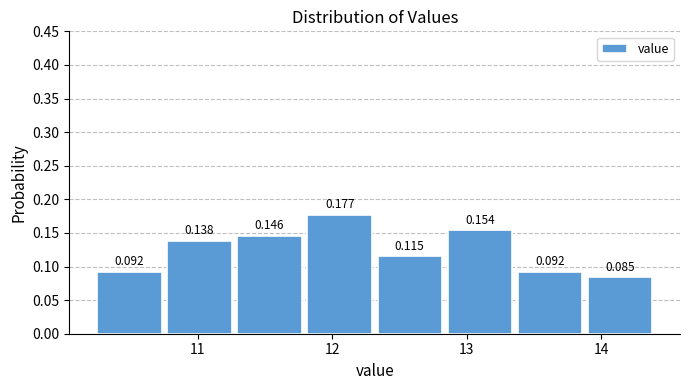

How tall is the bar that spans 13.4 to 13.9 on the x-axis? The bar edges are not printed on the chart, so give them approximately, as read against the axis.

0.092